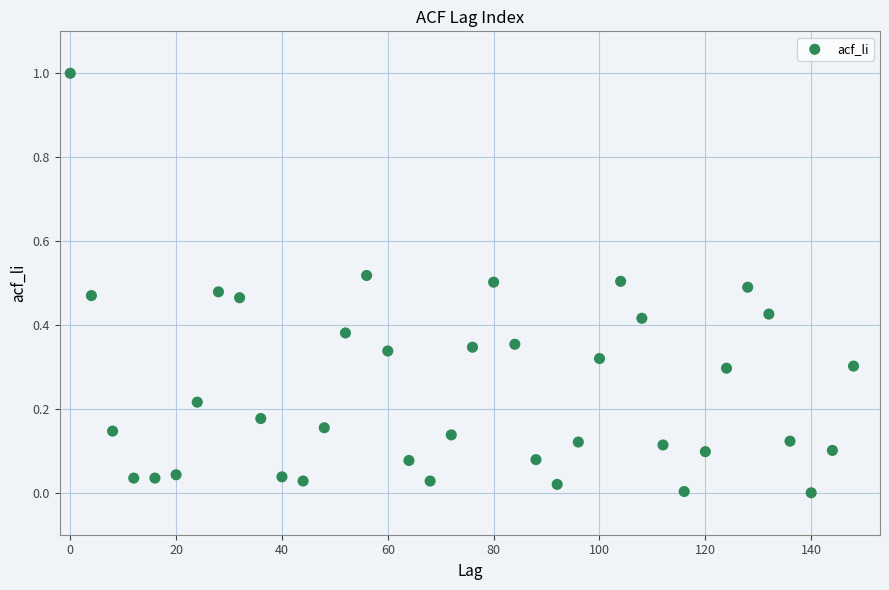

What is the range of X values (max minus min)?

148.0